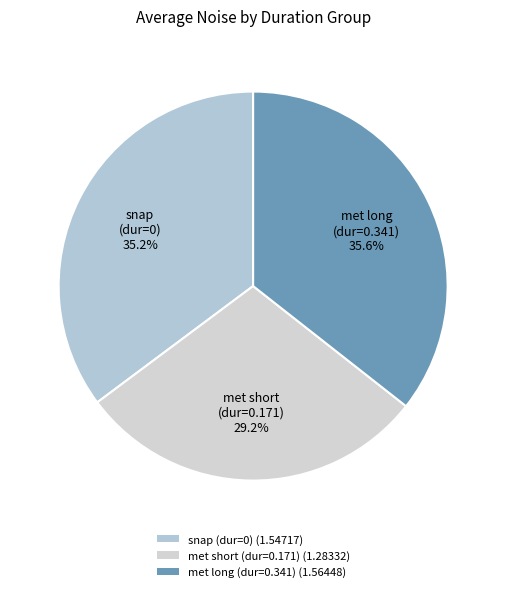

How many slices are in this pie chart?

3